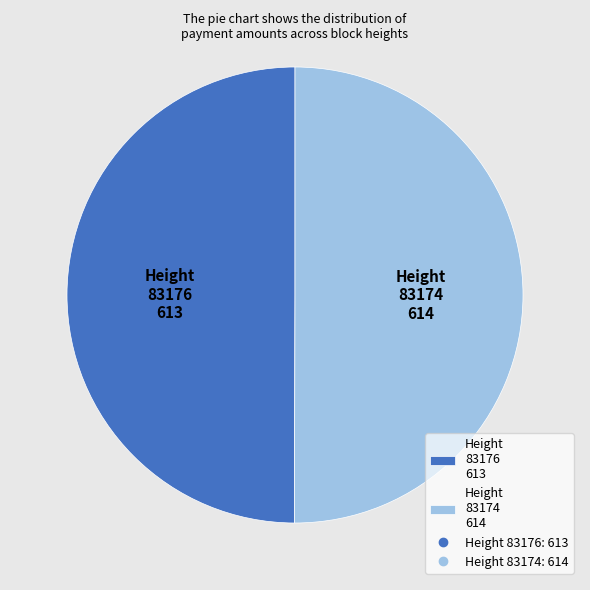

True or false: Height 83174 614 accounts for 50% of the total.

True